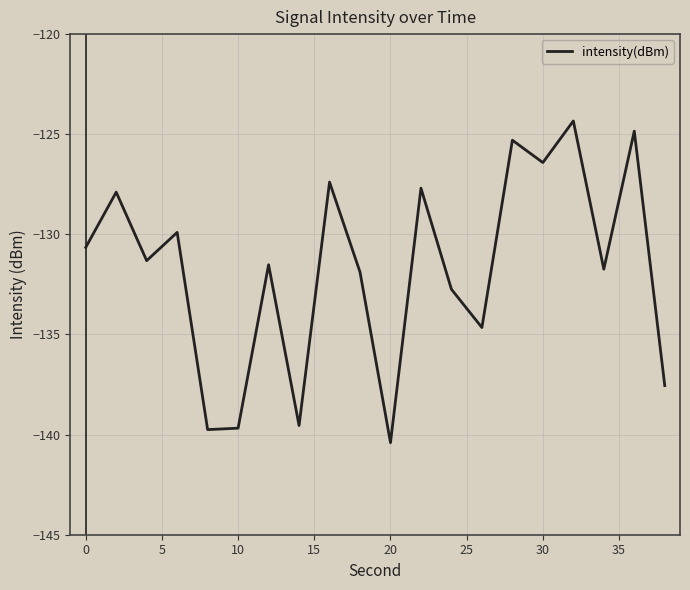

True or false: the data has more than 2 interior local peaks.

True